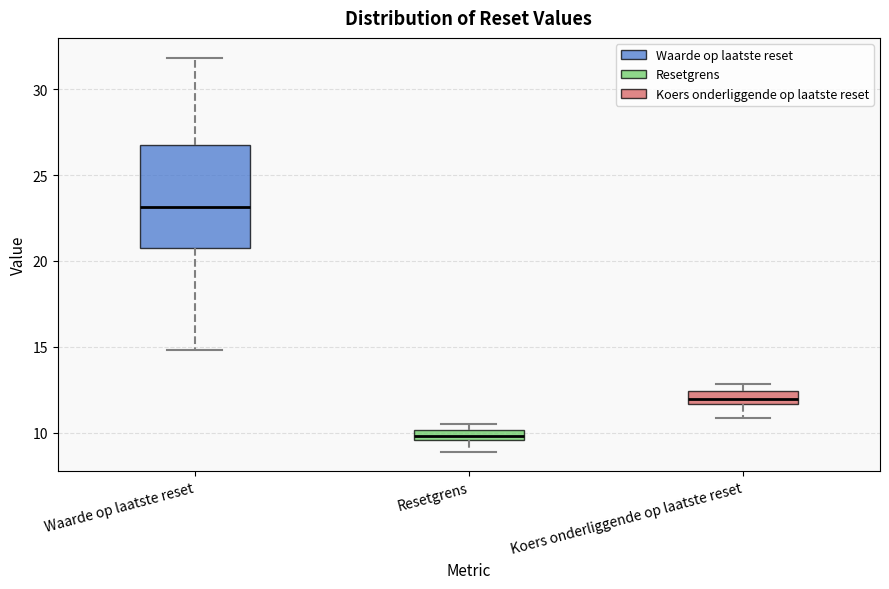

Where is the upper edge of the box for Resetgrens on the y-axis? The values are not printed on the chart, so give them approximately, as read against the axis.

10.0